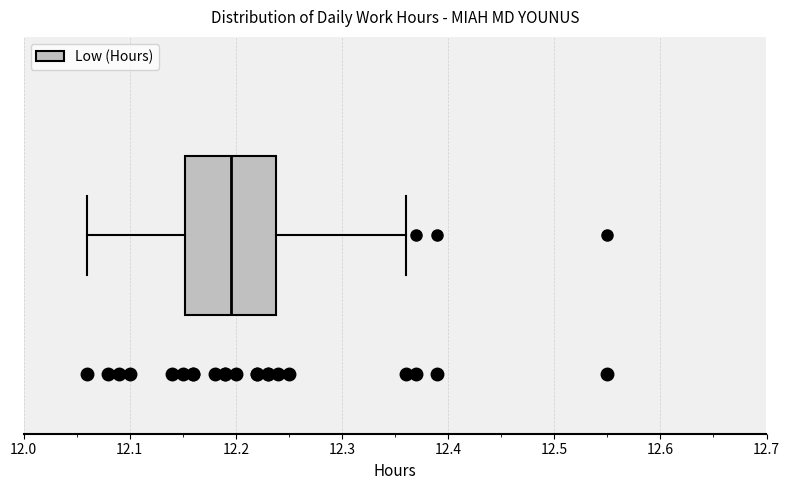

Transcribe this box plot: give where the median line is, the range the box spans, and where the two whiskers end, as read against the x-axis. The values are not printed on the chart, so give them approximately, as read against the axis.

median 12.20, box 12.15 to 12.24, whiskers 12.06 to 12.36